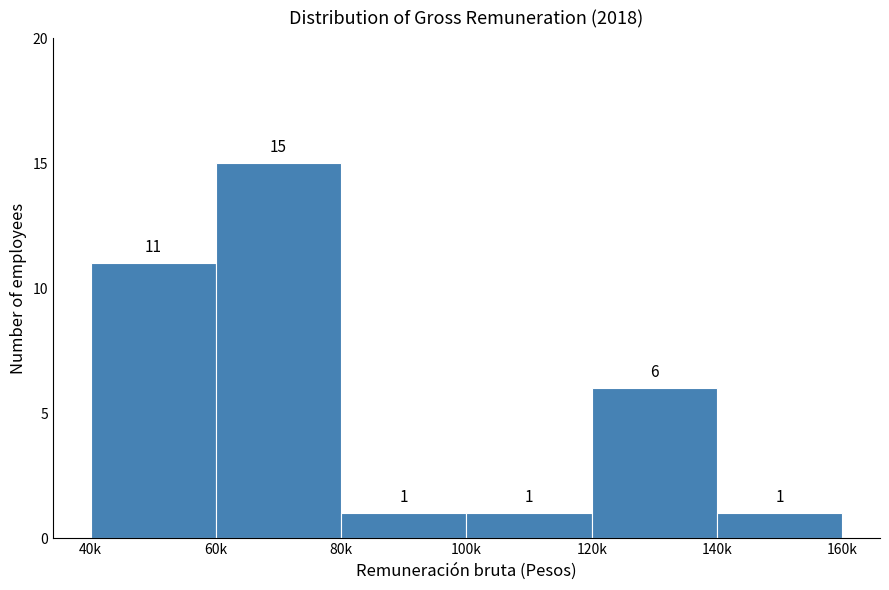

Reading left to right, extract all data points from this chart.

11	15	1	1	6	1